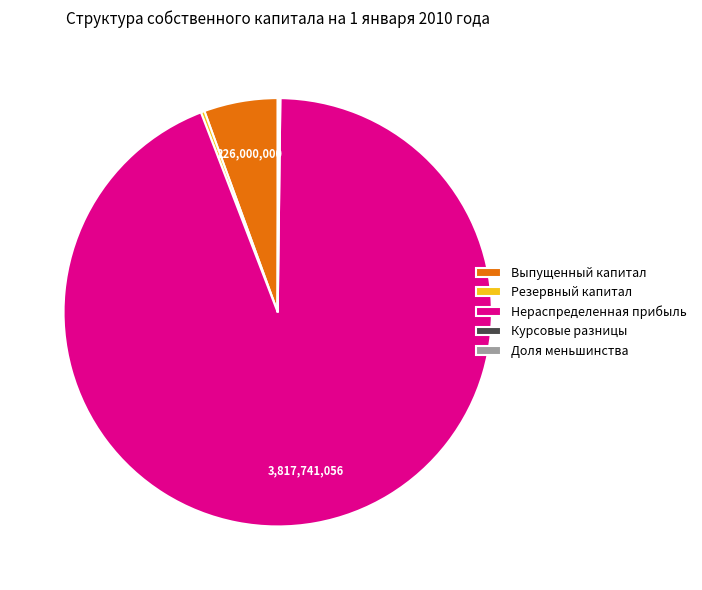

Does Нераспределенная прибыль represent more than half of the total?

Yes